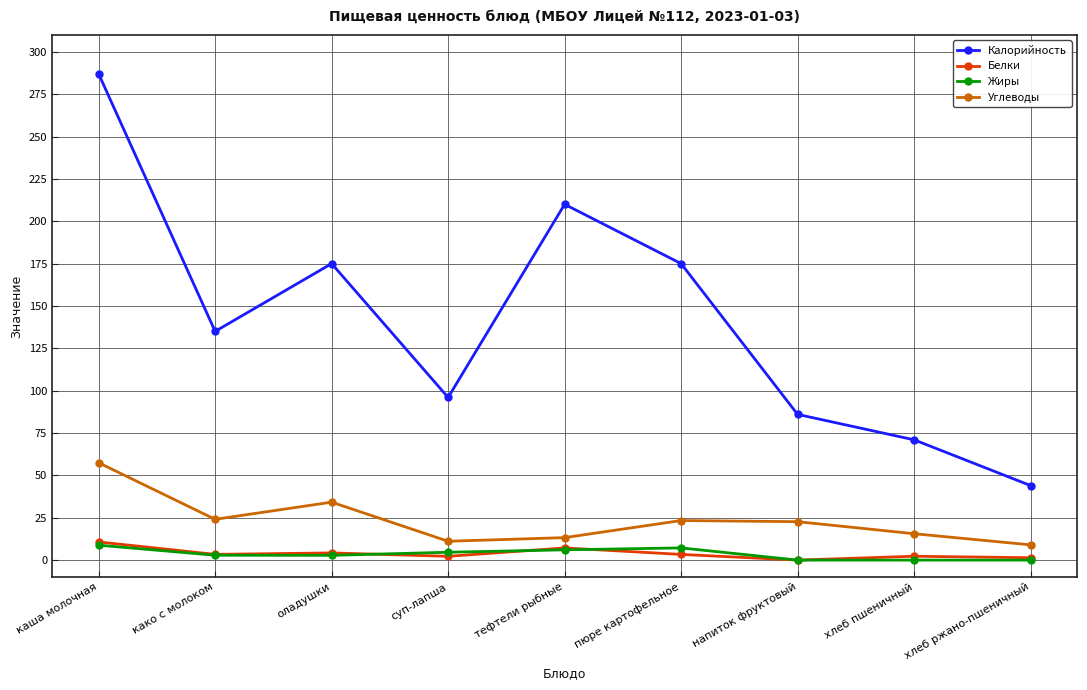

How many interior local valleys does the Углеводы series have?

2